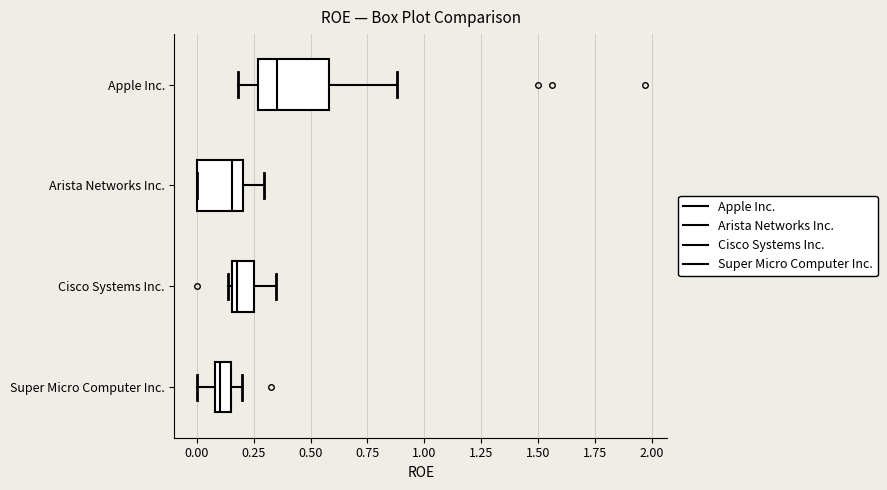

Where is the right edge of the box for Arista Networks Inc. on the x-axis? The values are not printed on the chart, so give them approximately, as read against the axis.

0.20